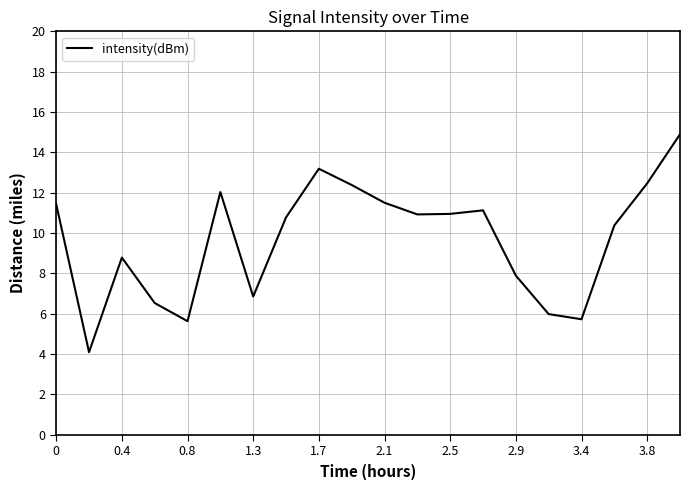

What is the greatest value displayed?

14.9